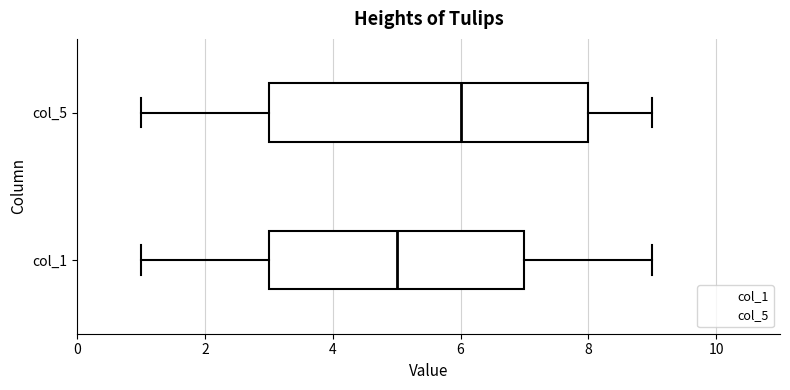

Which box has the furthest to the left median line?

col_1